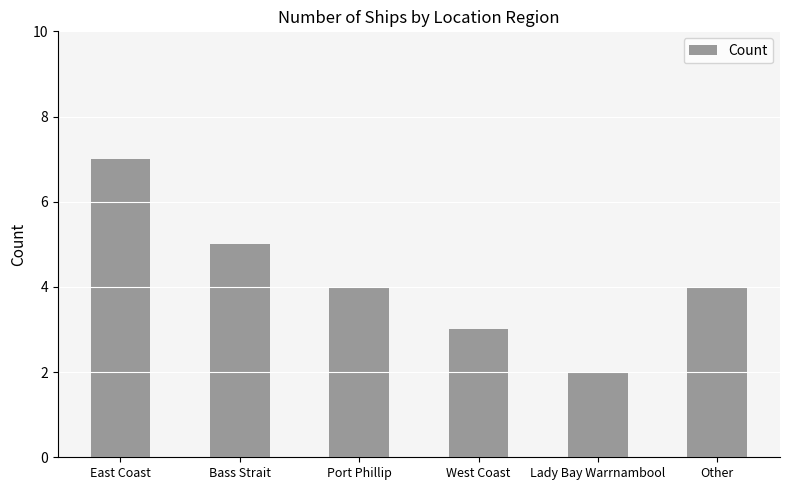

At which label does the data first exceed 4?

East Coast